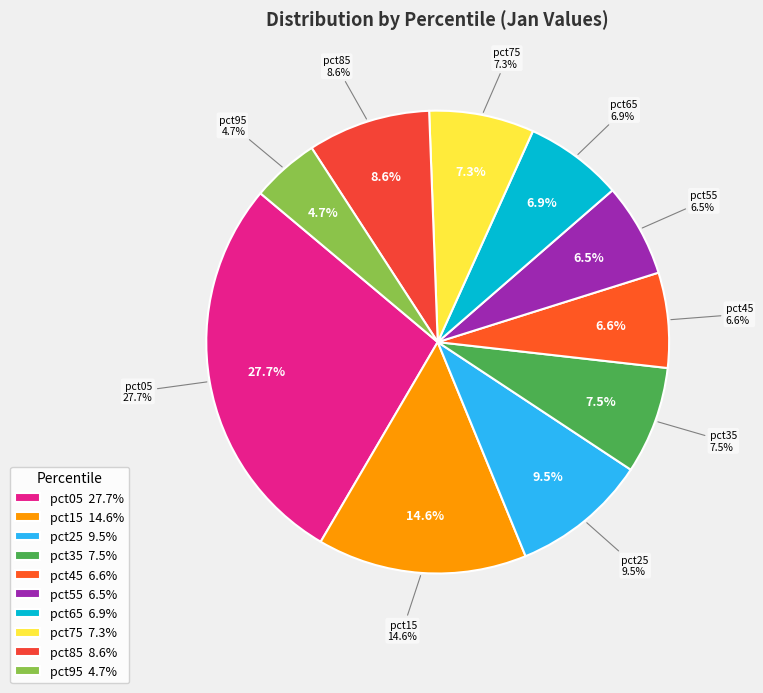

To the nearest percent, what percentage of the pie is pct55?

7%